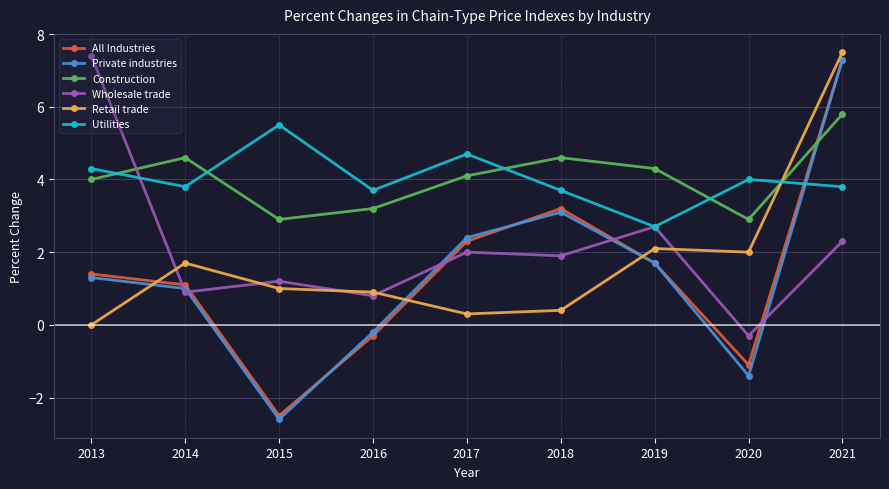

What is the value of the Utilities point at the 2nd from the left?

3.8